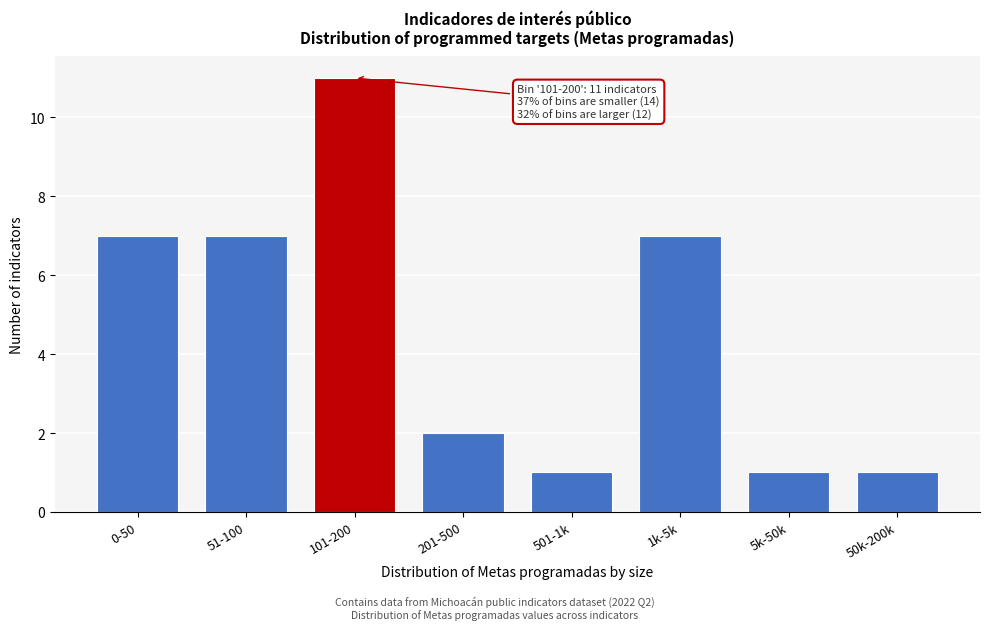

Reading left to right, transcribe all the data shown in this chart.

0-50=7	51-100=7	101-200=11	201-500=2	501-1k=1	1k-5k=7	5k-50k=1	50k-200k=1